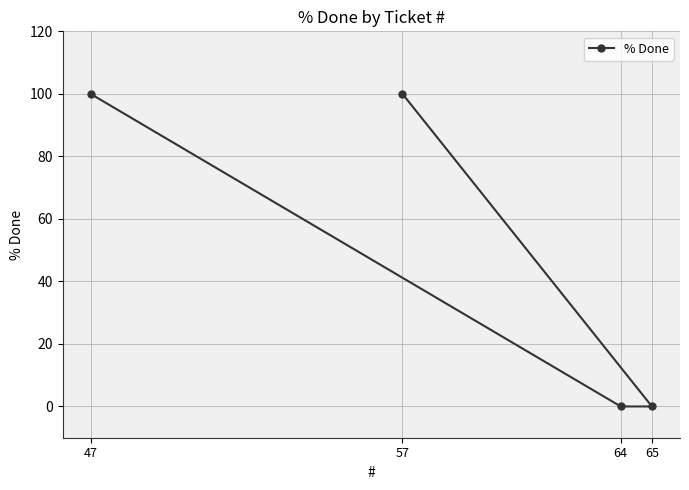

Rank the categories by value from highest to lowest.

47, 57, 64, 65